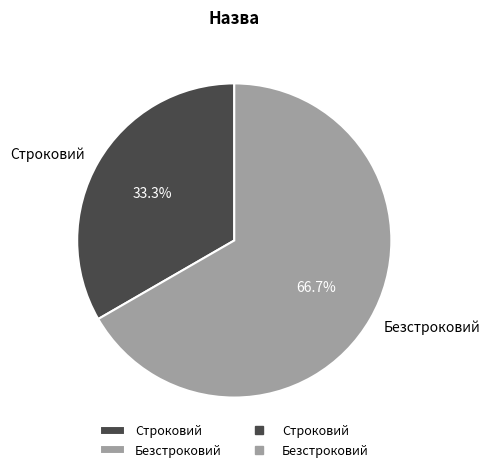

What is the ratio of the value at Безстроковий to the value at Строковий?

2.0